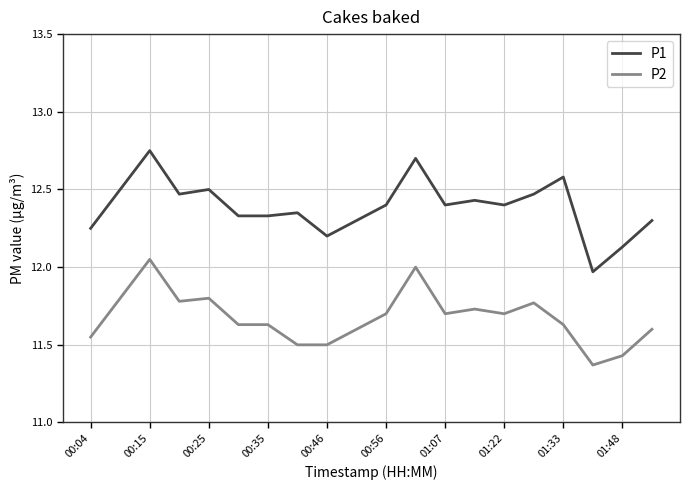

True or false: P1 and P2 intersect in this chart.

False